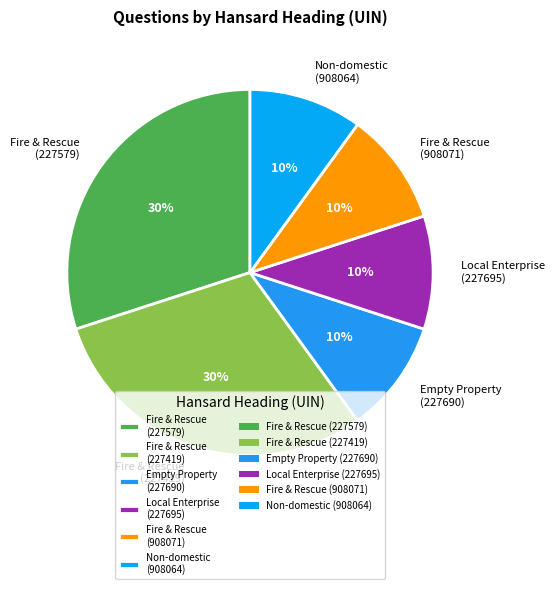

Do Non-domestic (908064) and Fire & Rescue (908071) together represent more than half of the pie?

No